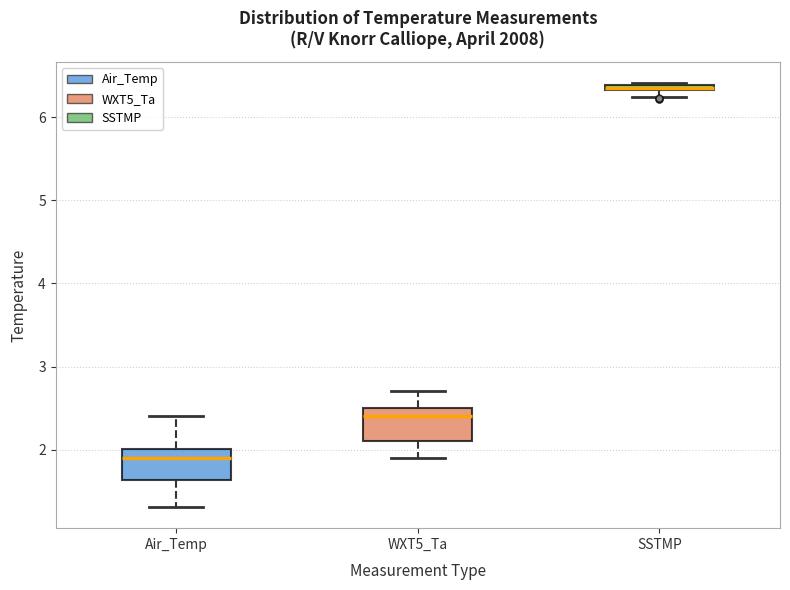

Which box has the lowest median line?

Air_Temp